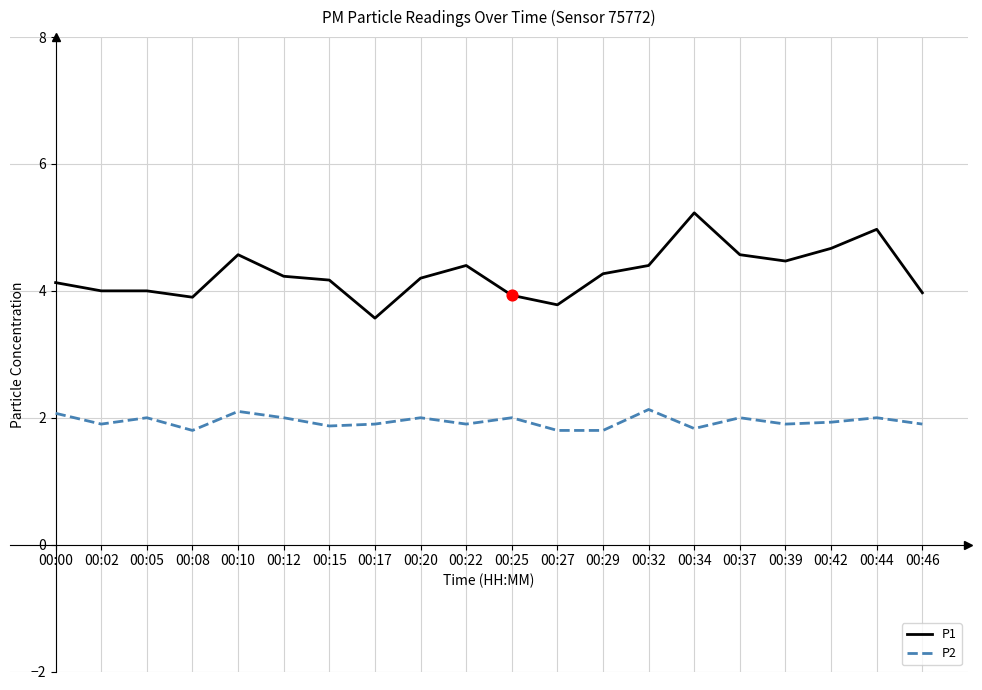

What is the total value across all series at 00:17?

5.5